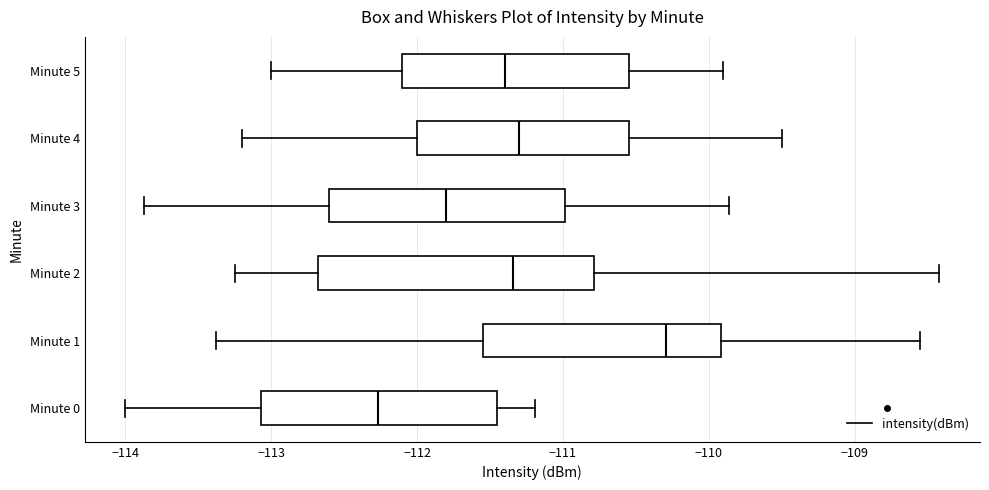

Which box is the widest, from its left edge to its right edge?

Minute 2